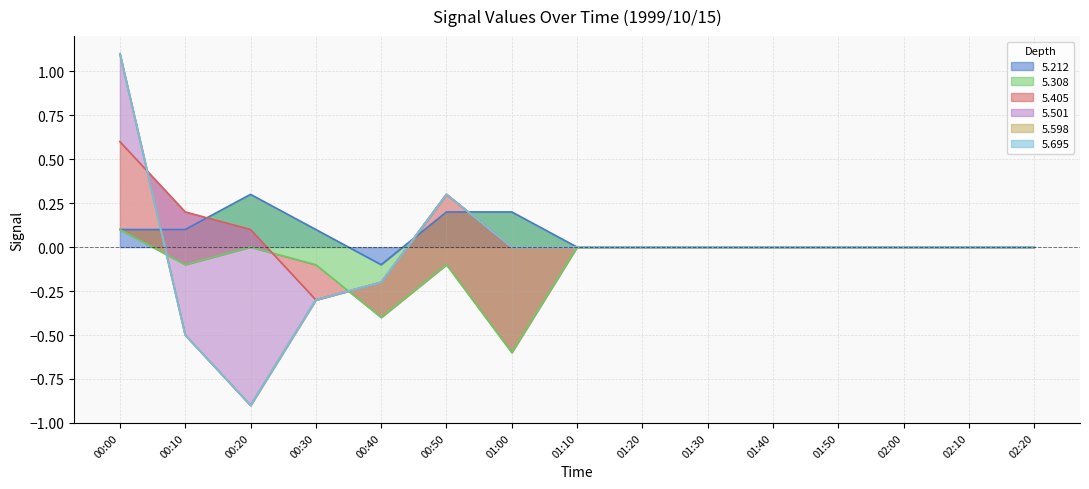

Which category has the lowest value in the 5.212 series?

00:40